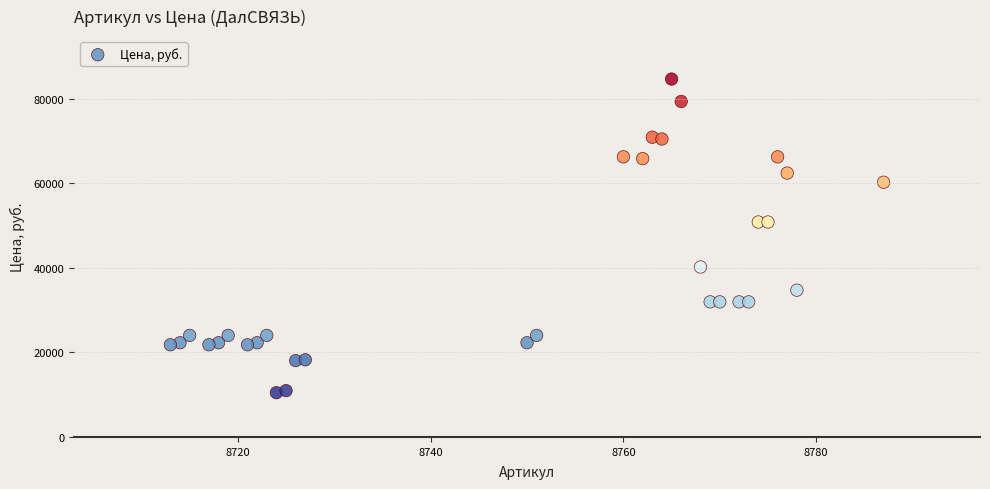

What is the range of X values (max minus min)?

74